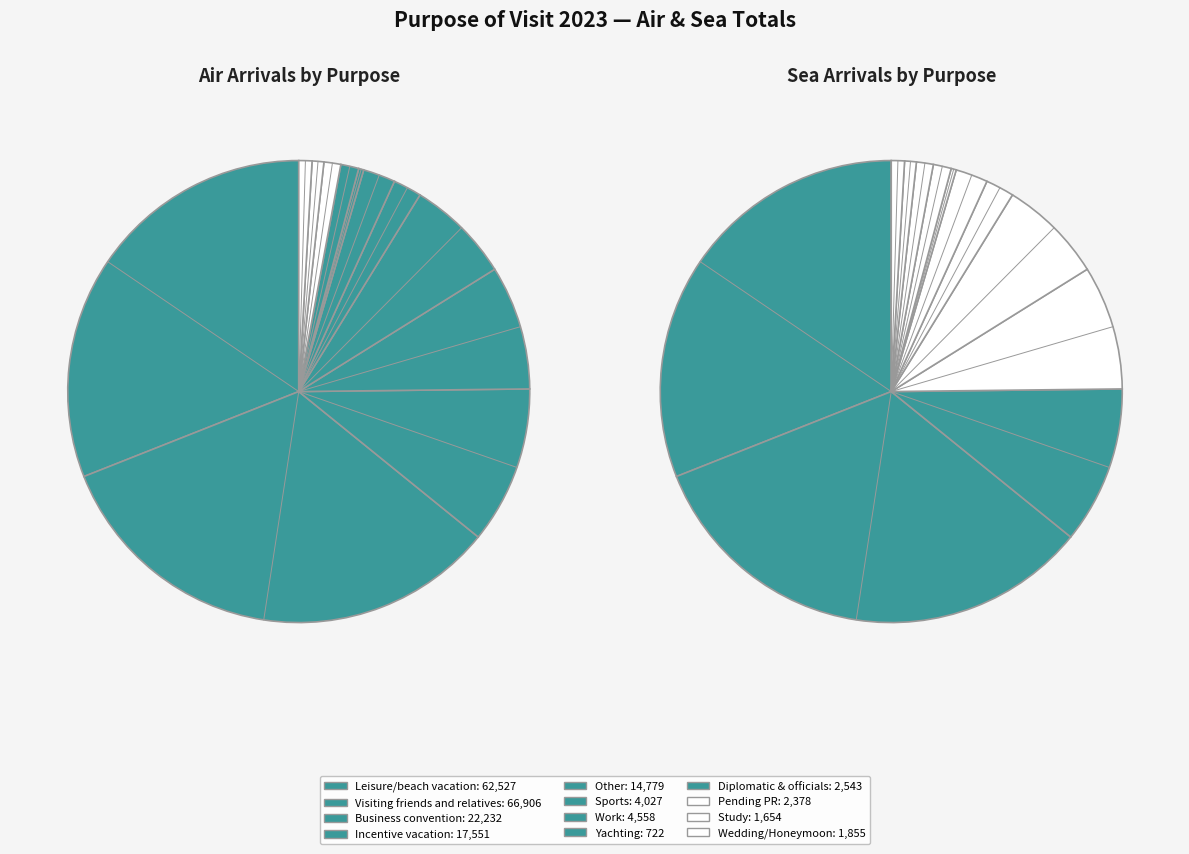

What is the largest slice in the pie chart?

Visiting friends and relatives